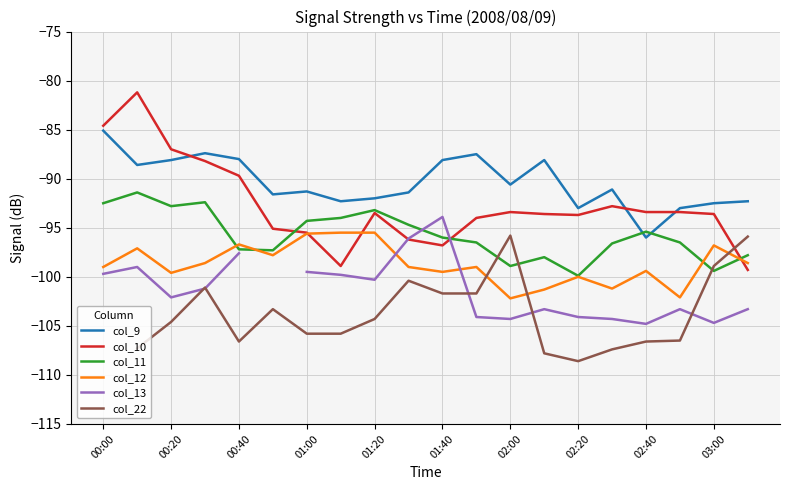

What value does the col_11 series have at 19?

-97.8